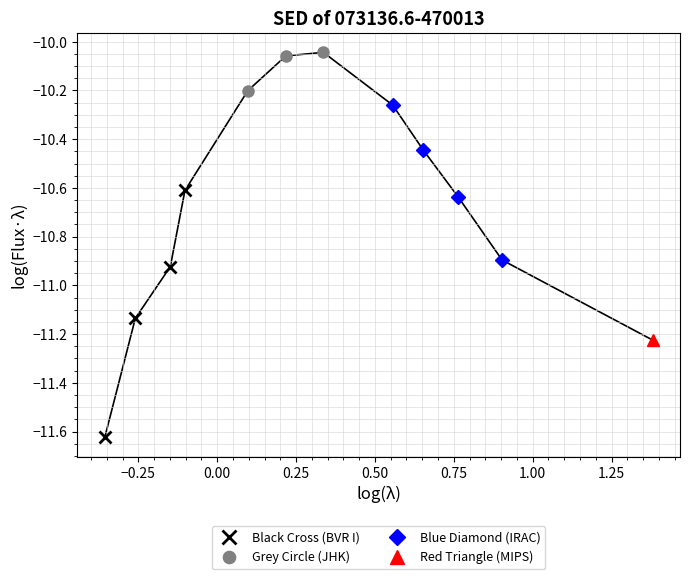

The chart shows a value of -17.1 at I3 (blue diamond). True or false?

False